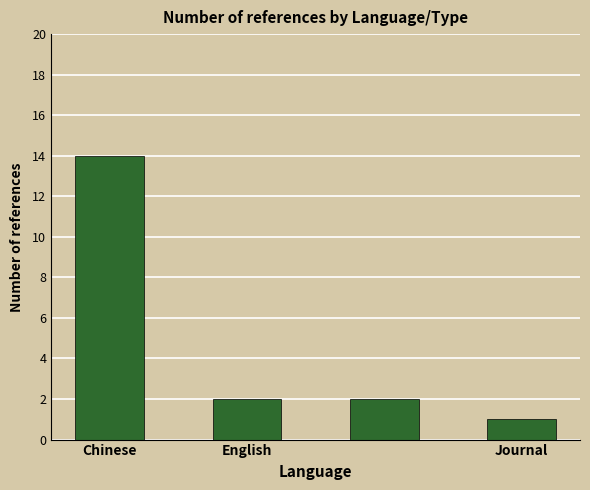

Reading right to left, transcribe all the data shown in this chart.

1	2	2	14